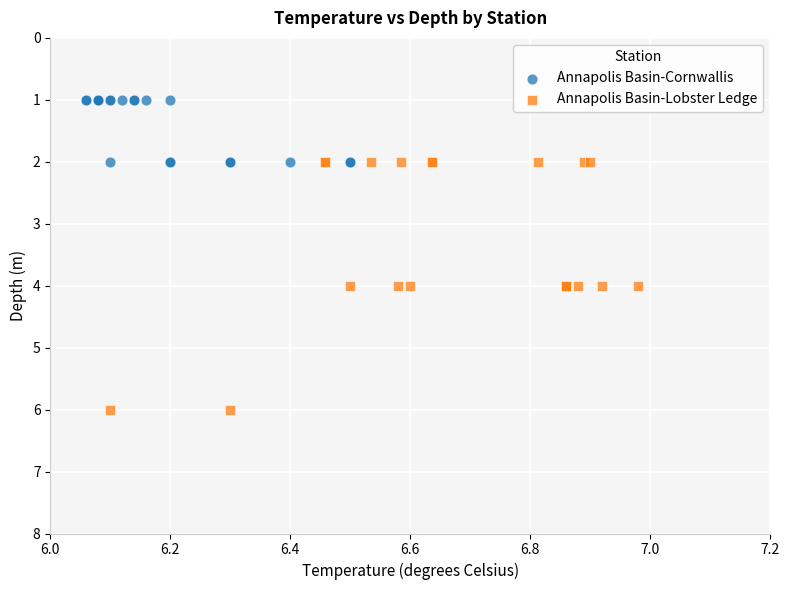

Which series reaches the maximum Y coordinate?

Annapolis Basin-Lobster Ledge